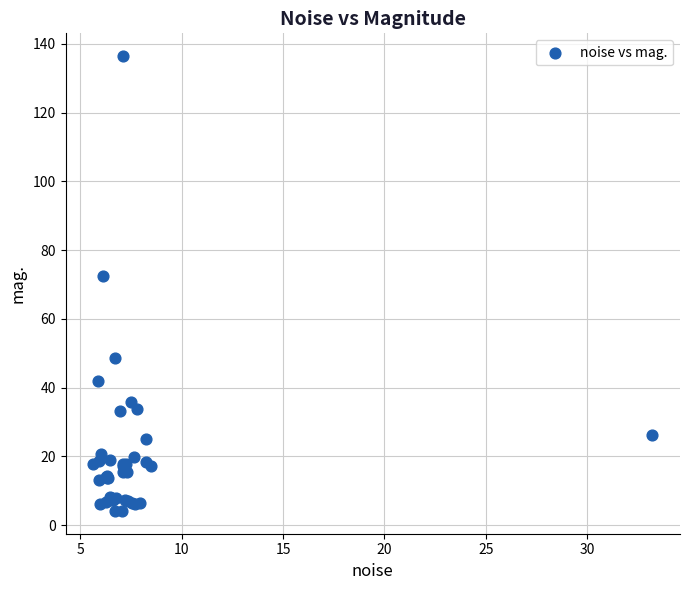

What Y value in the scatter plot is closest to 70?

72.6